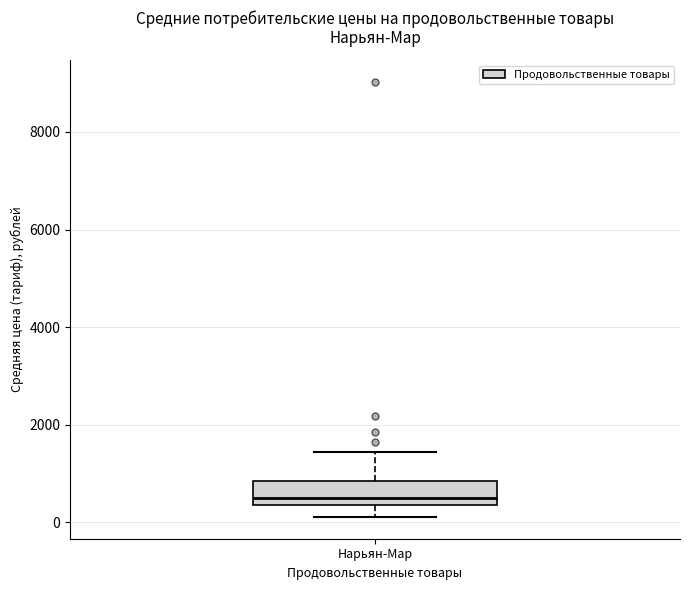

Where is the lower edge of the box for Нарьян-Мар on the y-axis? The values are not printed on the chart, so give them approximately, as read against the axis.

400